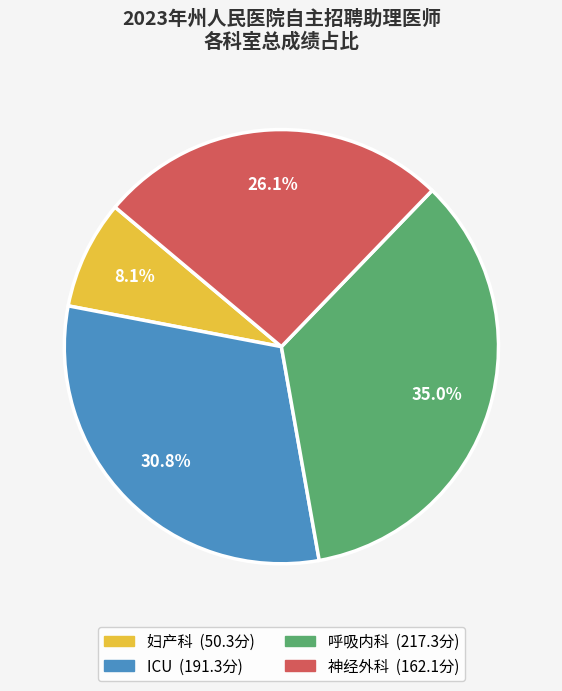

Is there any slice that represents more than half of the pie?

No